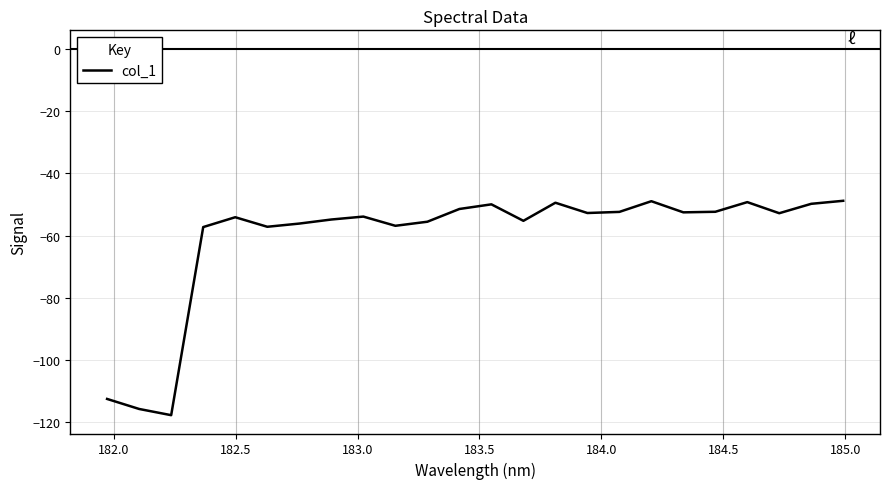

What is the difference between the maximum and minimum values?

68.8